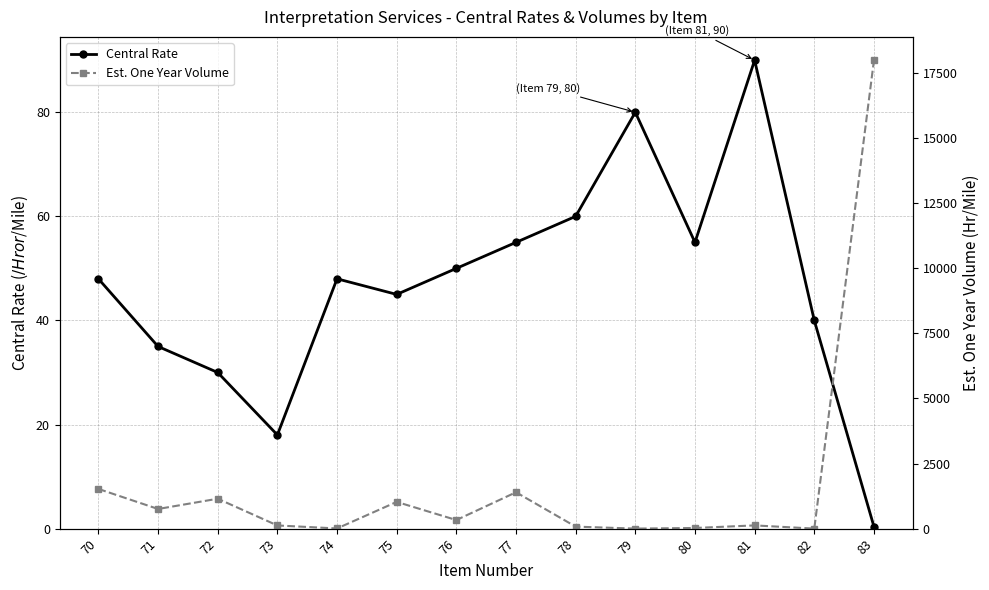

What is the highest value of the Central Rate series?

90.0